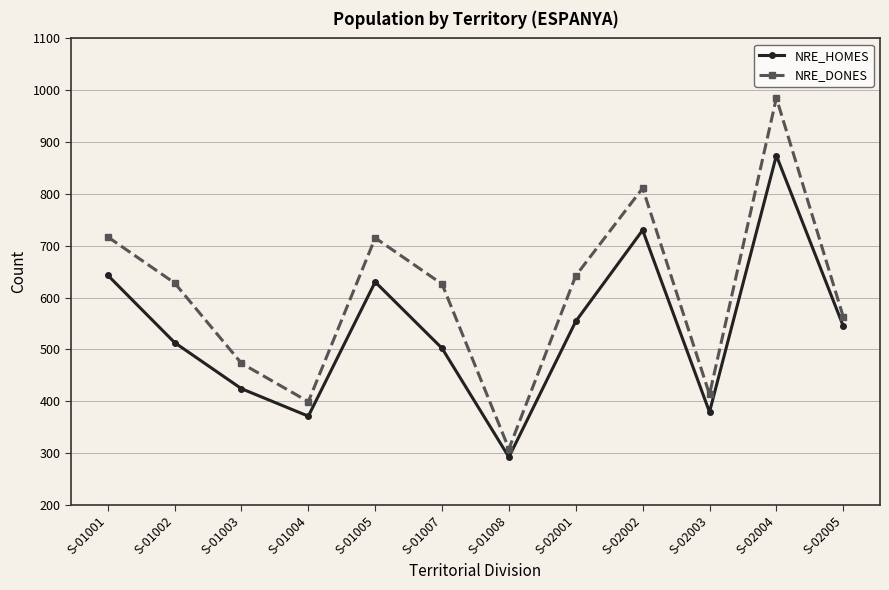

How many categories are shown in the chart?

12